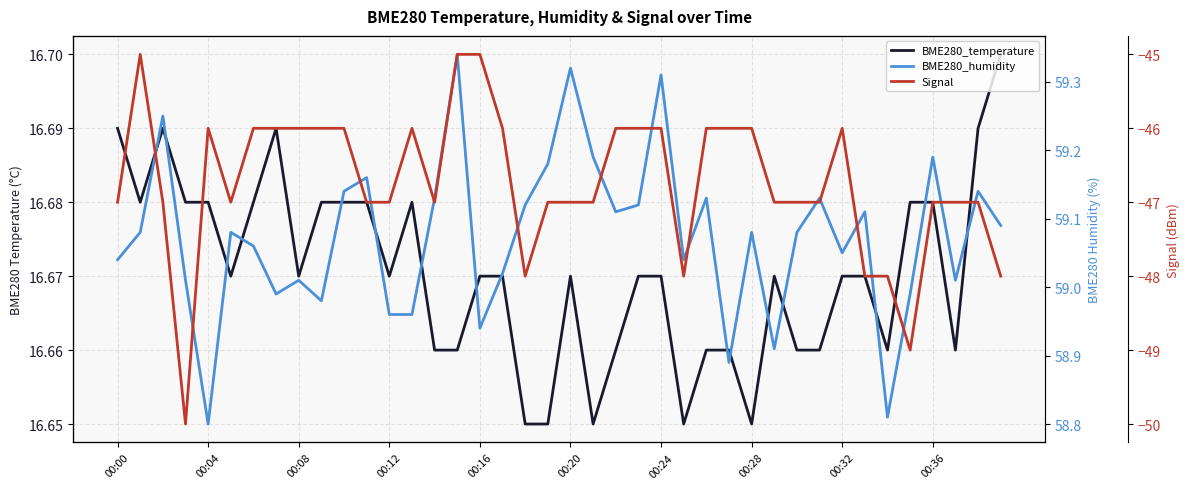

Is the value of BME280_temperature at 00:28 greater than the value of Signal at 00:12?

Yes